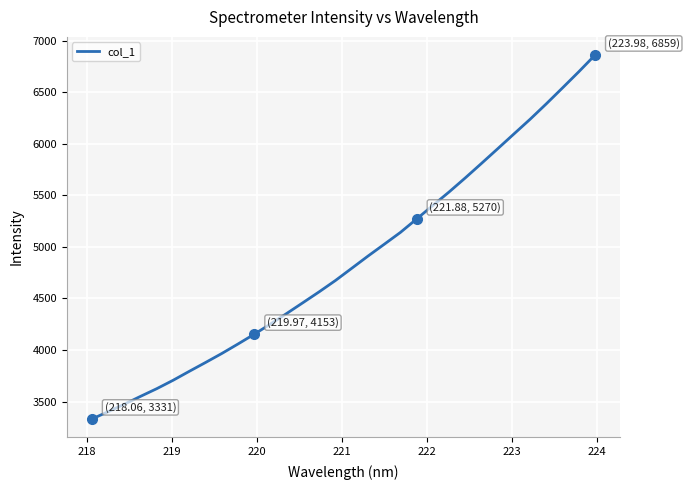

What is the smallest value displayed?

3331.3